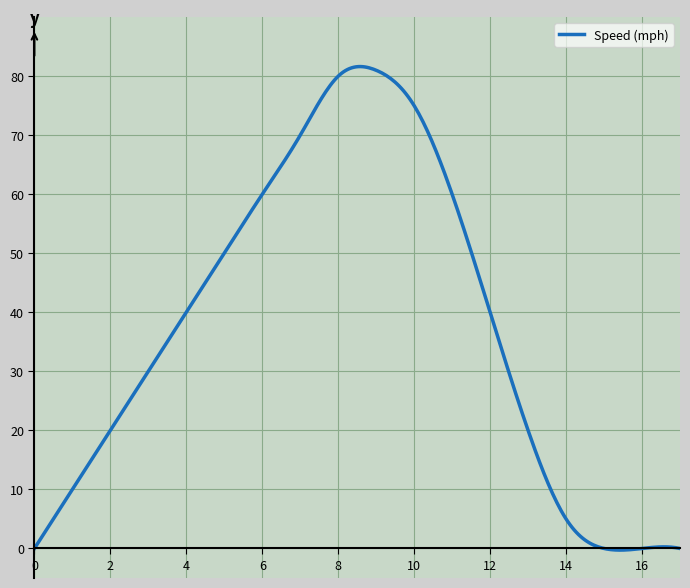

What is the maximum value shown in the chart?

81.6